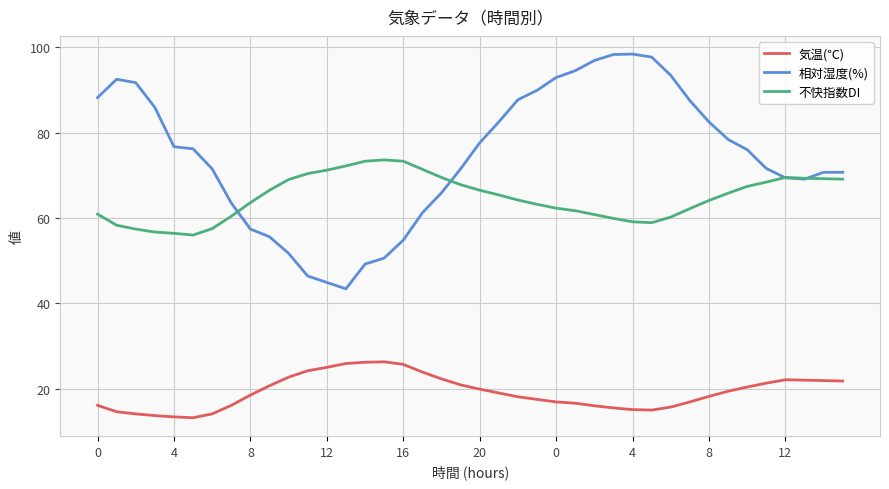

At how many categories does at least one series exceed 23?

40